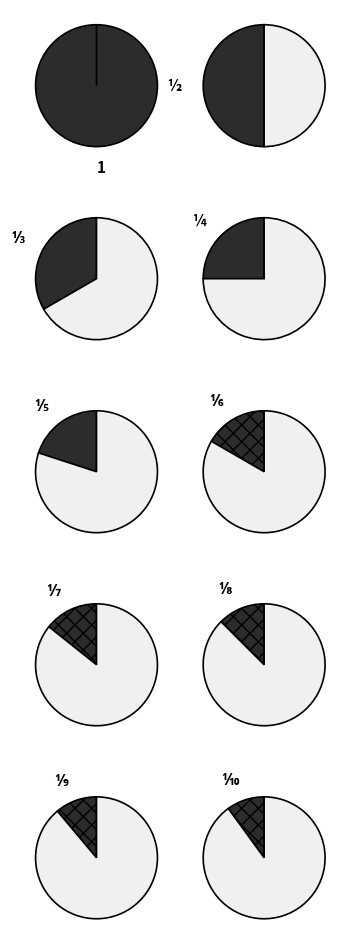

Is it true that 1/7 is 13% of the pie?

True